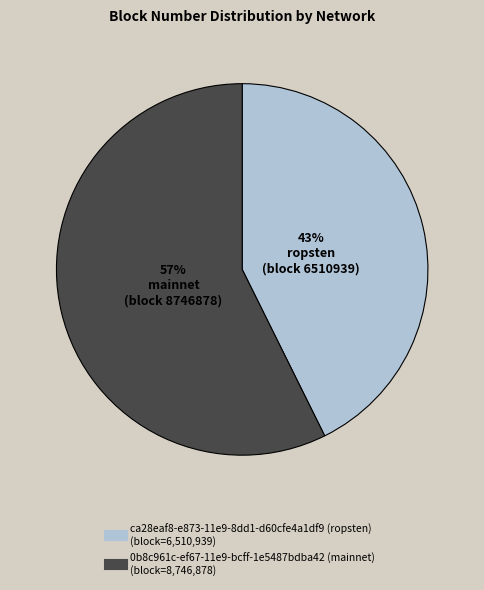

To the nearest percent, what is the combined percentage of ca28eaf8-e873-11e9-8dd1-d60cfe4a1df9 (ropsten) and 0b8c961c-ef67-11e9-bcff-1e5487bdba42 (mainnet)?

100%